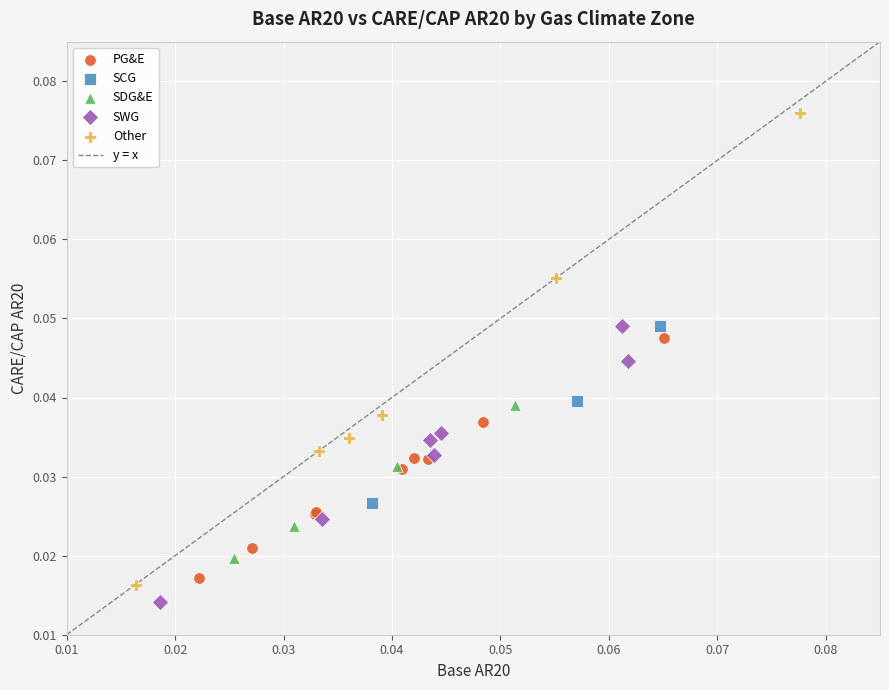

Which series contains the highest Y value?

Other